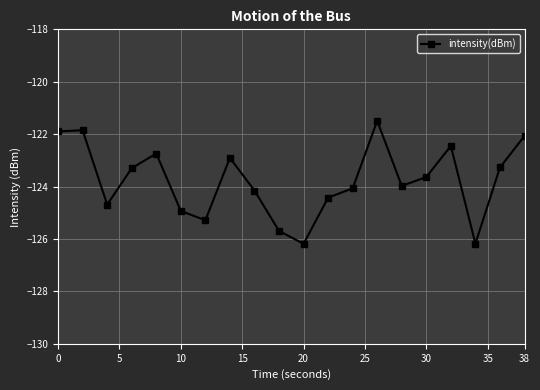

What is the value of the 1st point from the left?

-121.9